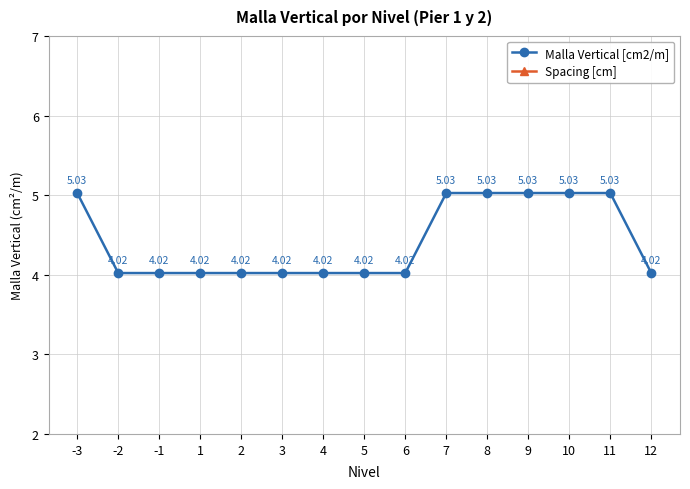

Read the Malla Vertical [cm2/m] value at 5.

4.0